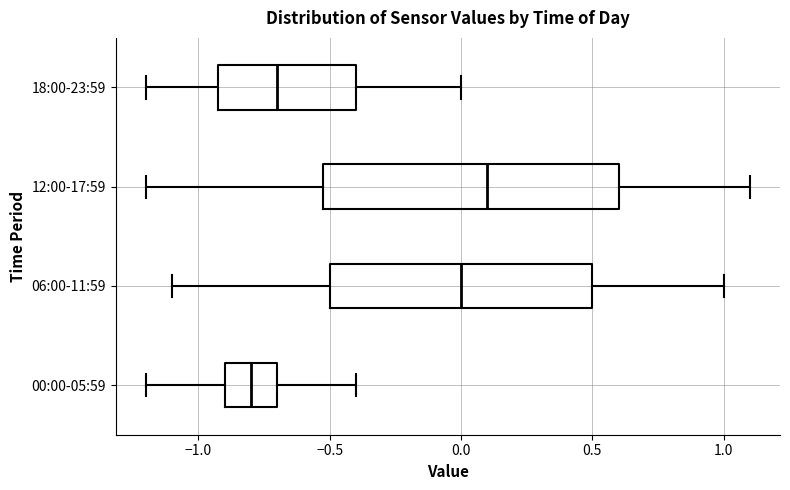

Where does the left whisker of the box for 00:00-05:59 end on the x-axis? The values are not printed on the chart, so give them approximately, as read against the axis.

-1.2